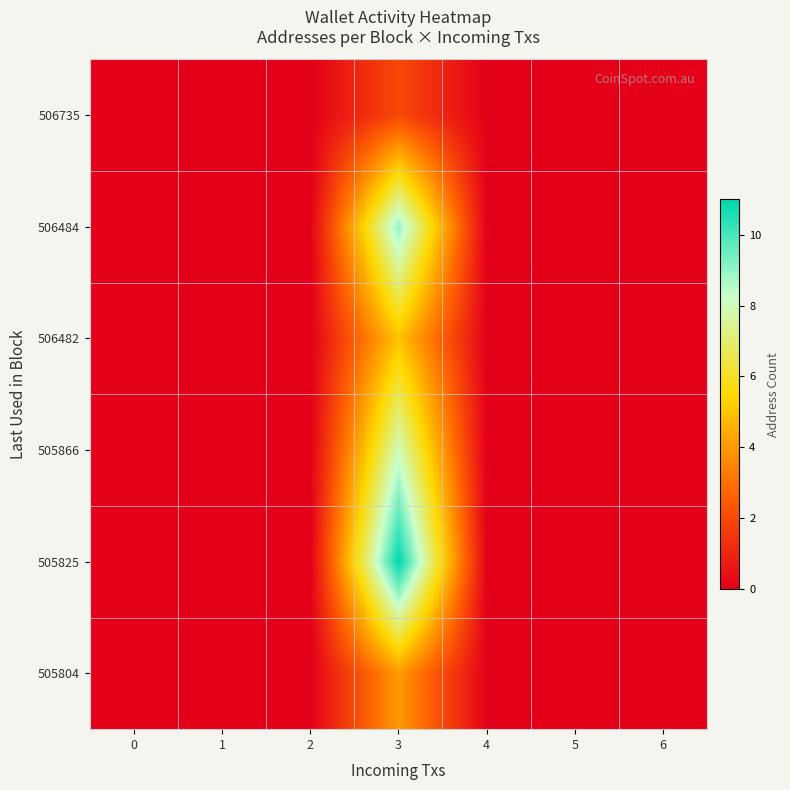

At which category is the sum across all series the highest?

3